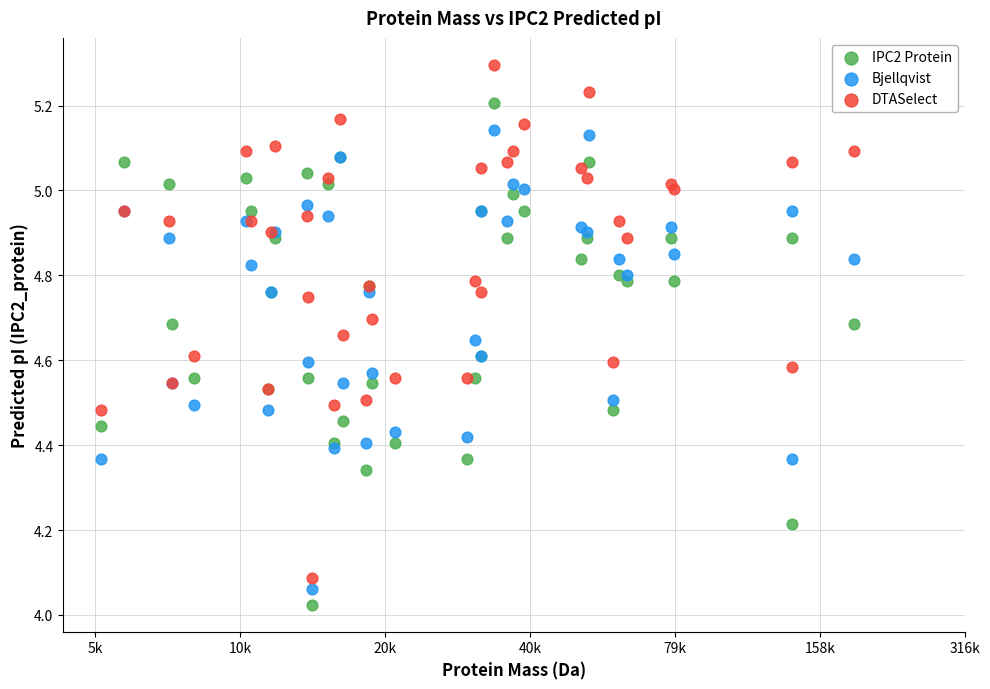

Which series reaches the maximum Y coordinate?

DTASelect